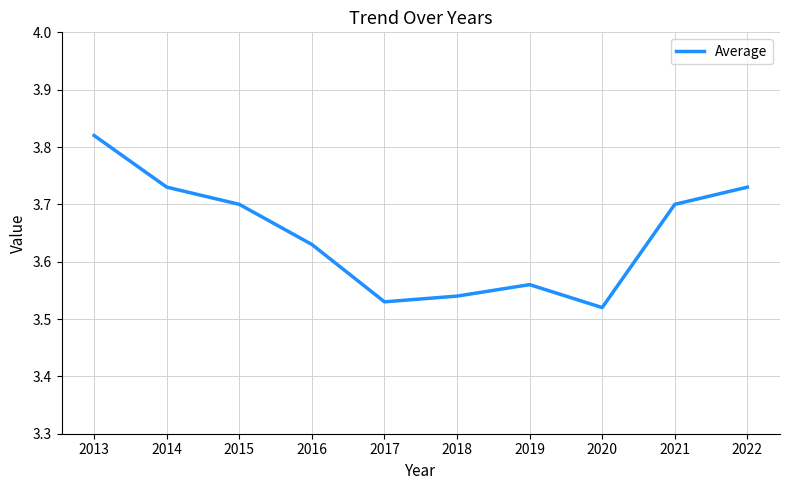

What is the change in value from 2016 to 2021?

+0.1